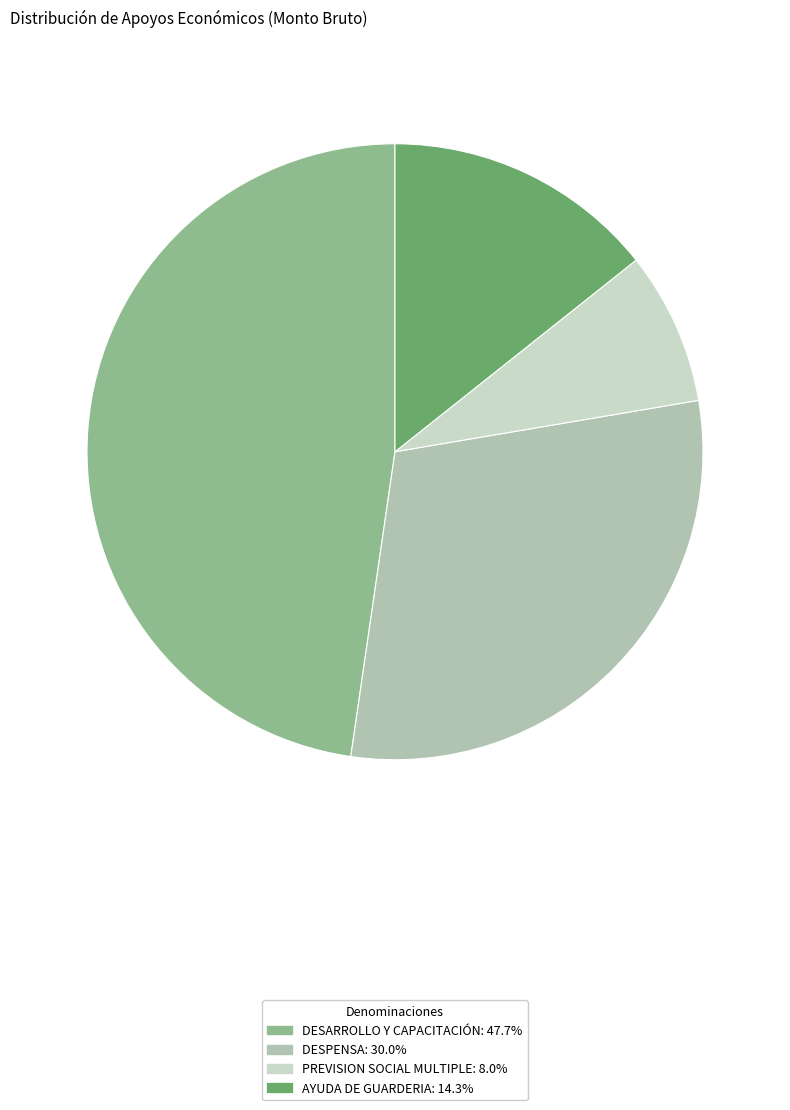

How many slices are in this pie chart?

4